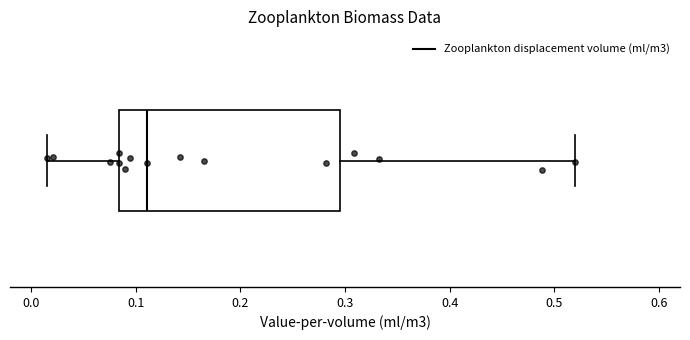

Read this box plot against the x-axis: the position of the median line, the range covered by the box, and the ends of both whiskers. The values are not printed on the chart, so give them approximately, as read against the axis.

median 0.11, box 0.08 to 0.30, whiskers 0.02 to 0.52